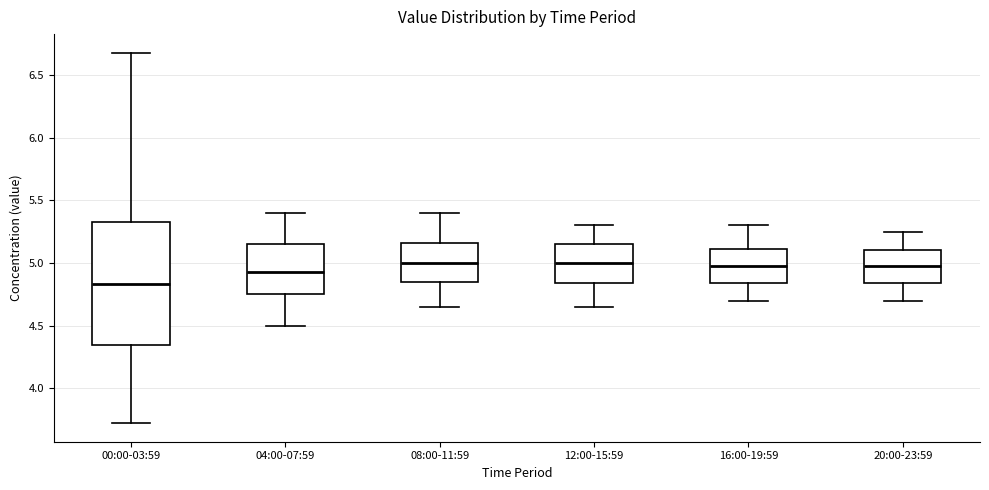

Reading left to right, transcribe this box plot: for each box, give where its median line is, the range the box spans, and where its two whiskers end, as read against the y-axis. The values are not printed on the chart, so give them approximately, as read against the axis.

00:00-03:59: median 4.85, box 4.35 to 5.35, whiskers 3.70 to 6.70
04:00-07:59: median 4.95, box 4.75 to 5.15, whiskers 4.50 to 5.40
08:00-11:59: median 5.00, box 4.85 to 5.15, whiskers 4.65 to 5.40
12:00-15:59: median 5.00, box 4.85 to 5.15, whiskers 4.65 to 5.30
16:00-19:59: median 5.00, box 4.85 to 5.10, whiskers 4.70 to 5.30
20:00-23:59: median 5.00, box 4.85 to 5.10, whiskers 4.70 to 5.25